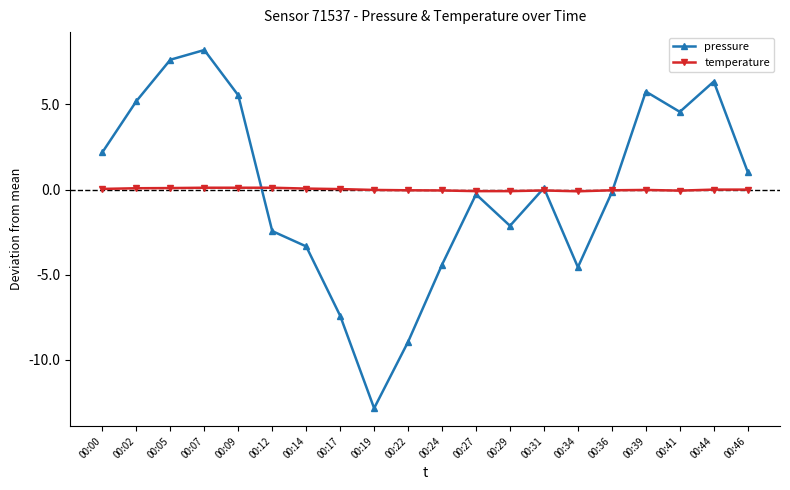

What is the value of the pressure point at the 11th from the left?

-4.4